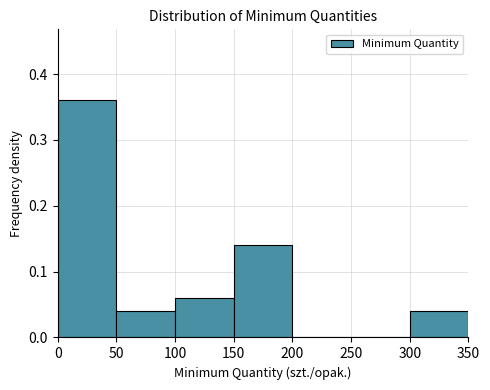

Reading left to right, list every bar in this chart as the range it spans on the x-axis followed by its height. The values are not printed on the chart, so give them approximately, as read against the axis.

0 to 50: 0.36
50 to 100: 0.04
100 to 150: 0.06
150 to 200: 0.14
200 to 250: 0
250 to 300: 0
300 to 350: 0.04